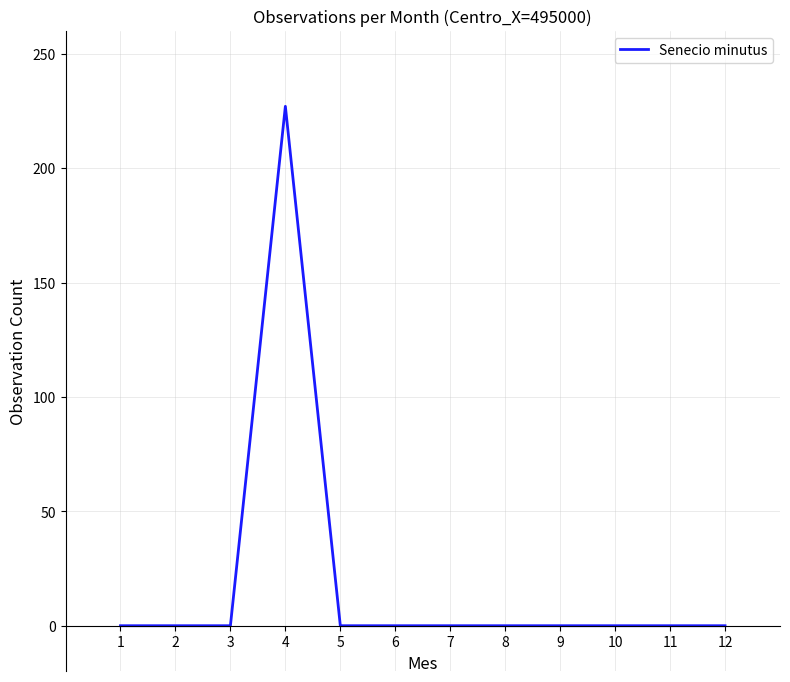

What is the sum of all values?

227